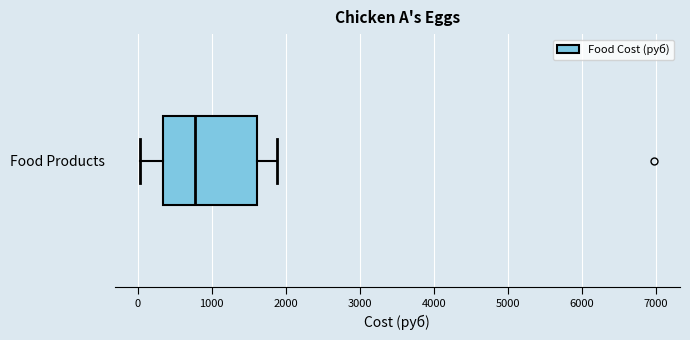

Transcribe this box plot: give where the median line is, the range the box spans, and where the two whiskers end, as read against the x-axis. The values are not printed on the chart, so give them approximately, as read against the axis.

median 800, box 300 to 1600, whiskers 0 to 1900